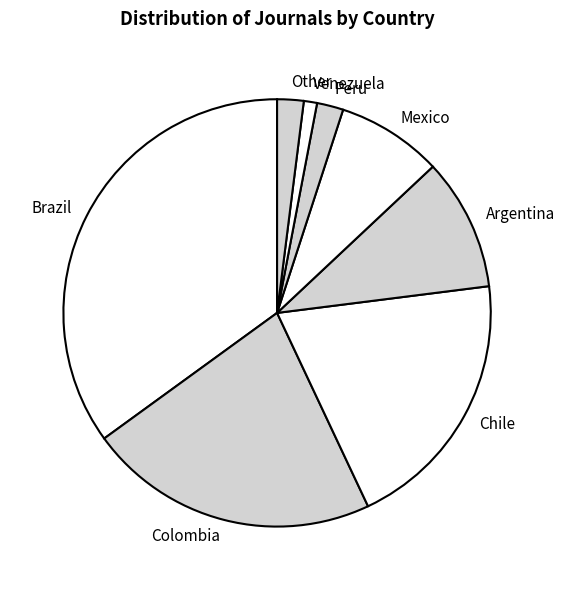

Between Chile and Brazil, which is larger?

Brazil